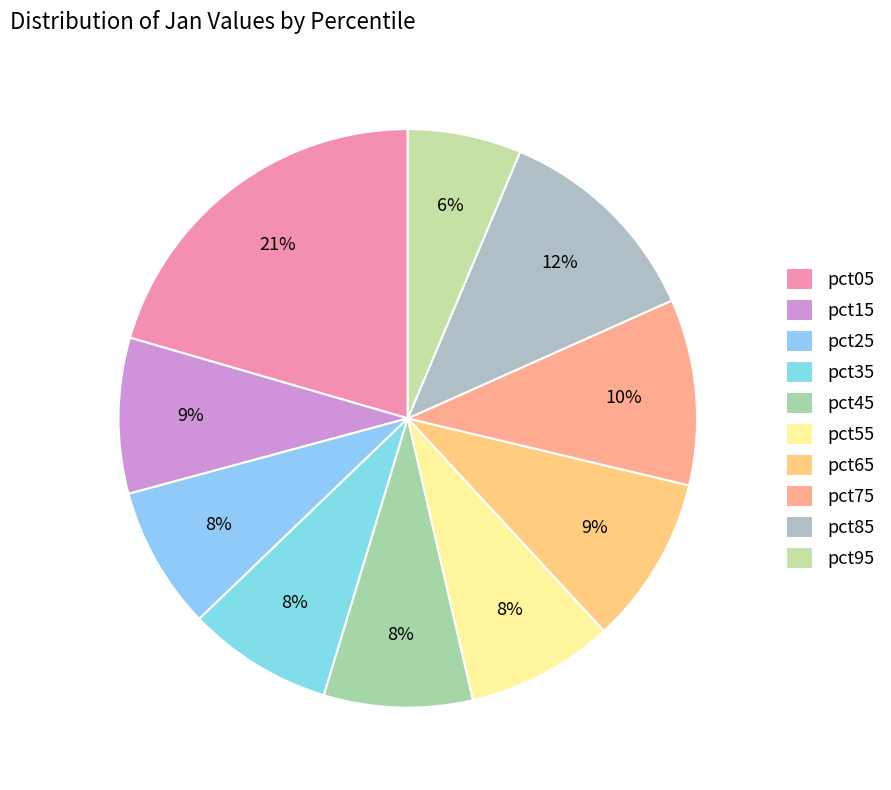

Which slice is the largest?

pct05